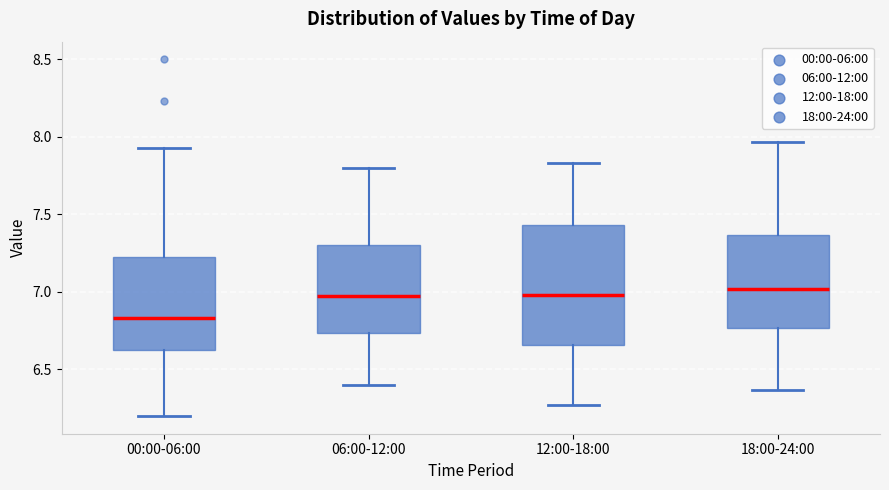

Which box is the tallest, from its lower edge to its upper edge?

12:00-18:00